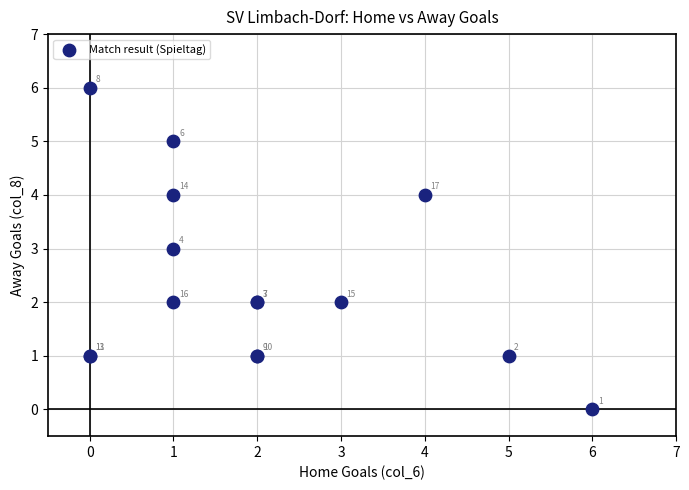

What Y value in the scatter plot is closest to 3?

3